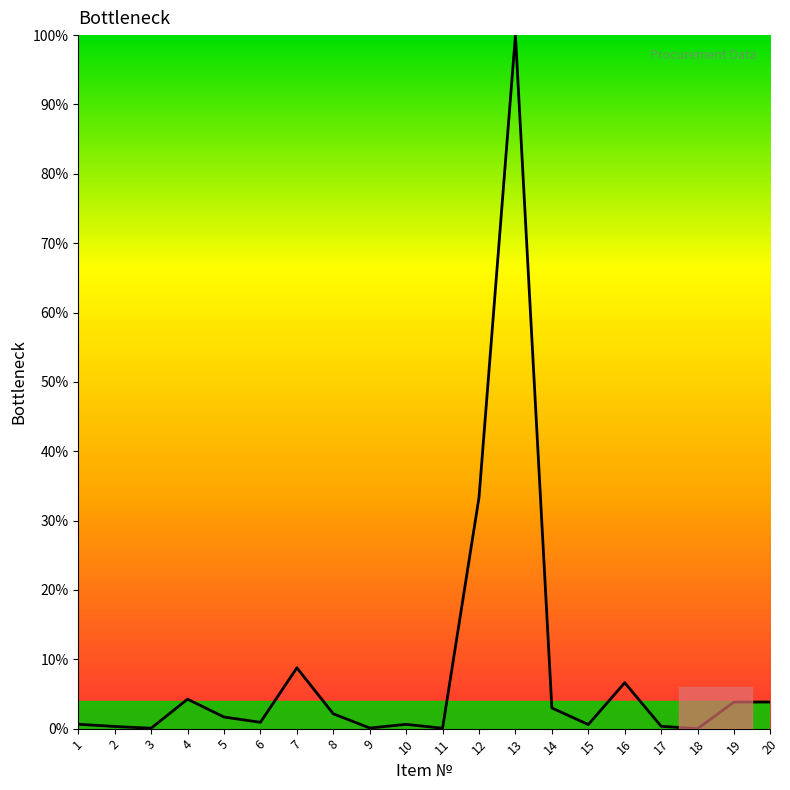

What is the sum of all values?

171.0